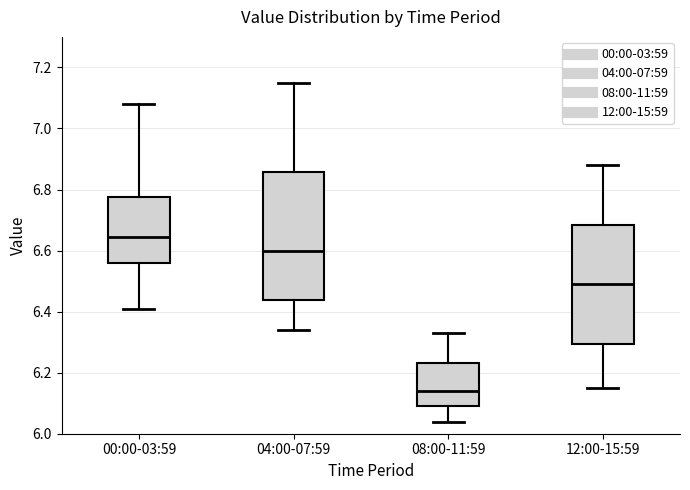

Reading left to right, transcribe this box plot: for each box, give where its median line is, the range the box spans, and where its two whiskers end, as read against the y-axis. The values are not printed on the chart, so give them approximately, as read against the axis.

00:00-03:59: median 6.64, box 6.56 to 6.78, whiskers 6.42 to 7.08
04:00-07:59: median 6.60, box 6.44 to 6.86, whiskers 6.34 to 7.16
08:00-11:59: median 6.14, box 6.10 to 6.24, whiskers 6.04 to 6.34
12:00-15:59: median 6.50, box 6.30 to 6.68, whiskers 6.16 to 6.88